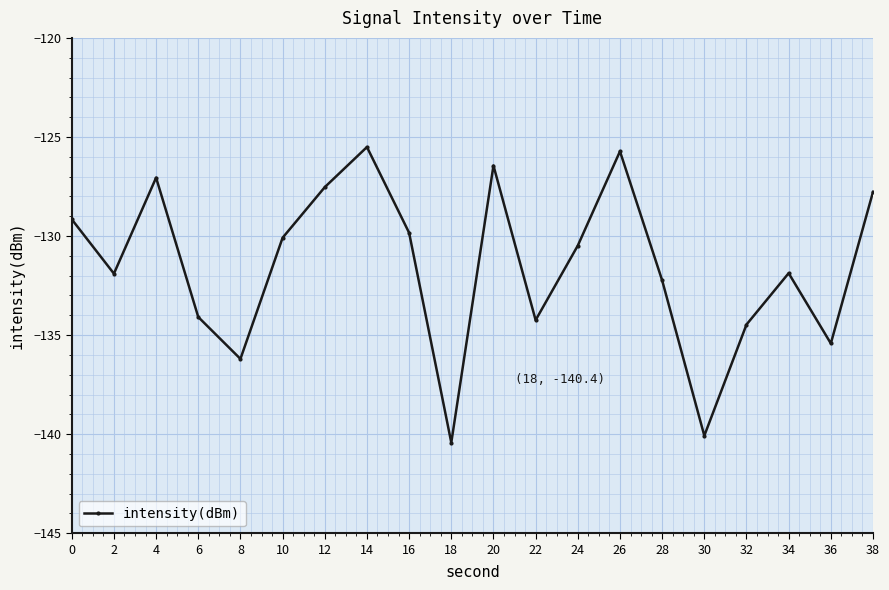

How many series are shown in this chart?

1